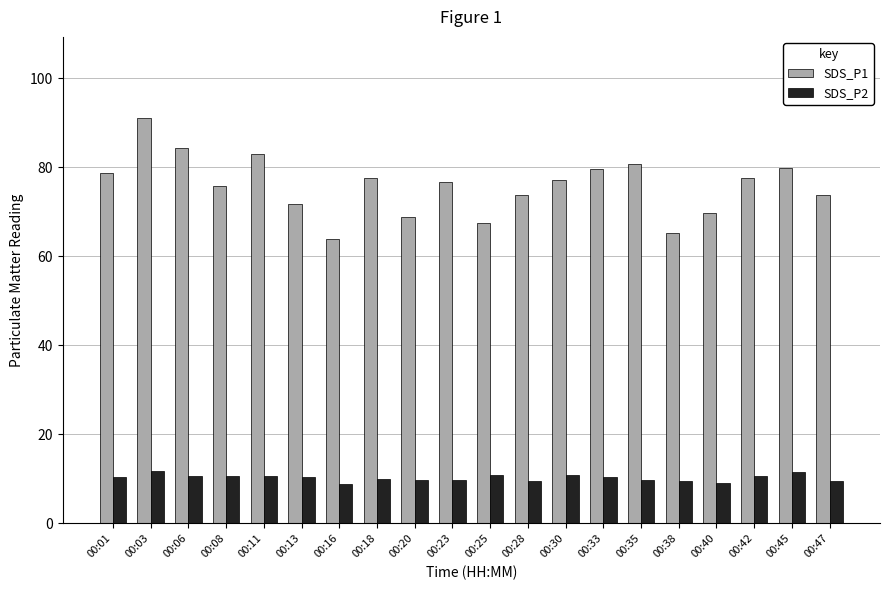

Read the SDS_P2 value at 00:18.

9.9